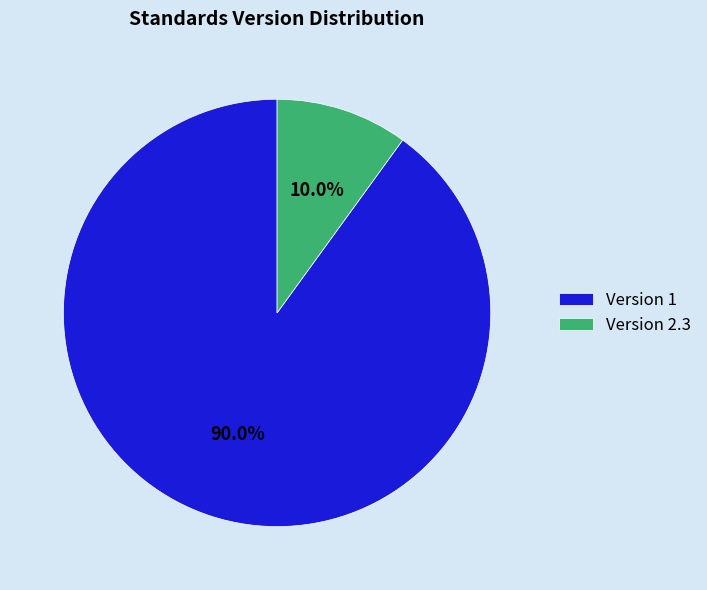

Which slice is the smallest?

Version 2.3